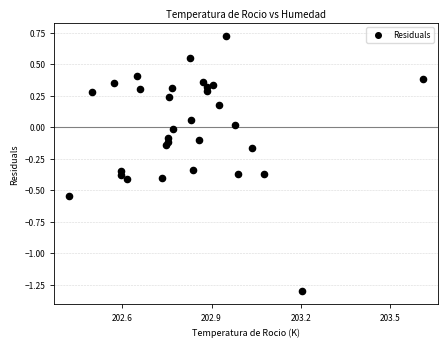

What is the range of Y values (max minus min)?

2.0